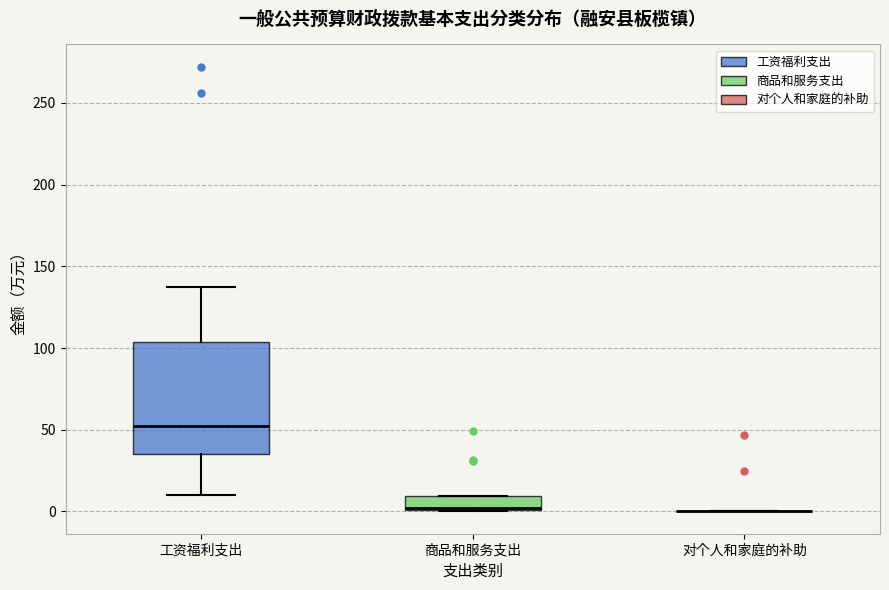

Reading left to right, transcribe this box plot: for each box, give where its median line is, the range the box spans, and where its two whiskers end, as read against the y-axis. The values are not printed on the chart, so give them approximately, as read against the axis.

工资福利支出: median 50, box 35 to 105, whiskers 10 to 135
商品和服务支出: median 0 (drawn on the box's lower edge), box 0 to 10, whiskers 0 to 10
对个人和家庭的补助: box collapsed to a line at 0, whiskers 0 to 0